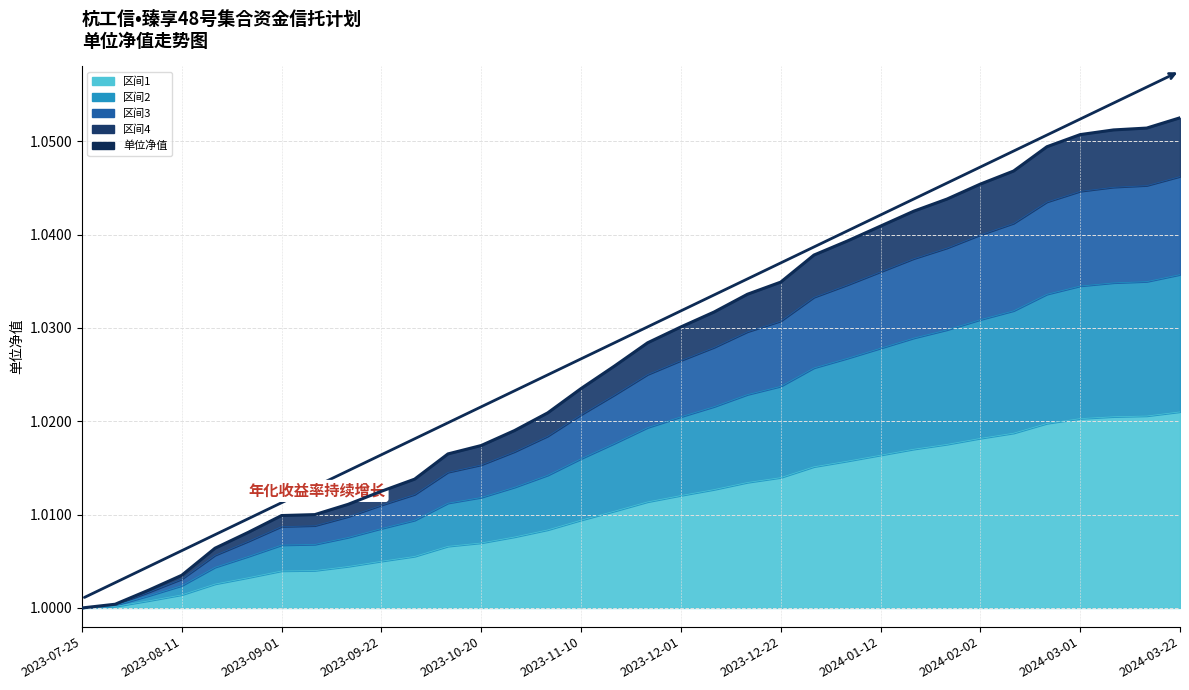

Approximately how many times larger is the value at 32 compared to 2023-10-20?

1.0